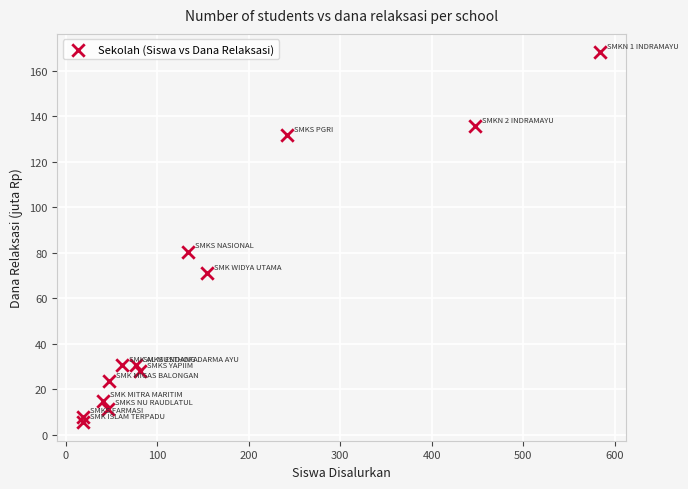

What is the range of Y values (max minus min)?

162.5